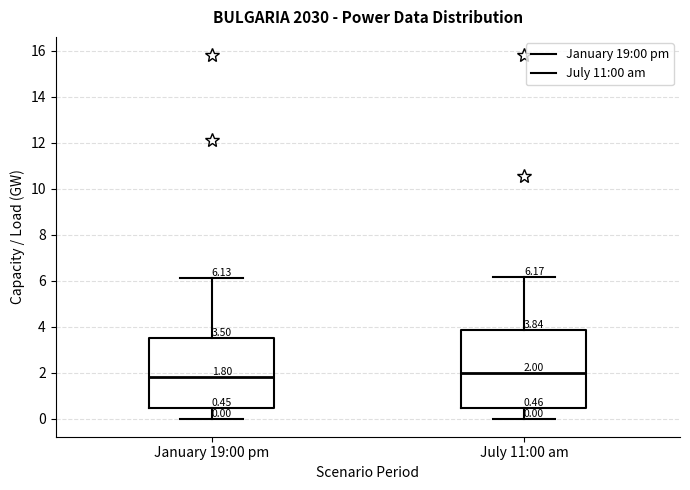

Which box is the tallest, from its lower edge to its upper edge?

July 11:00 am